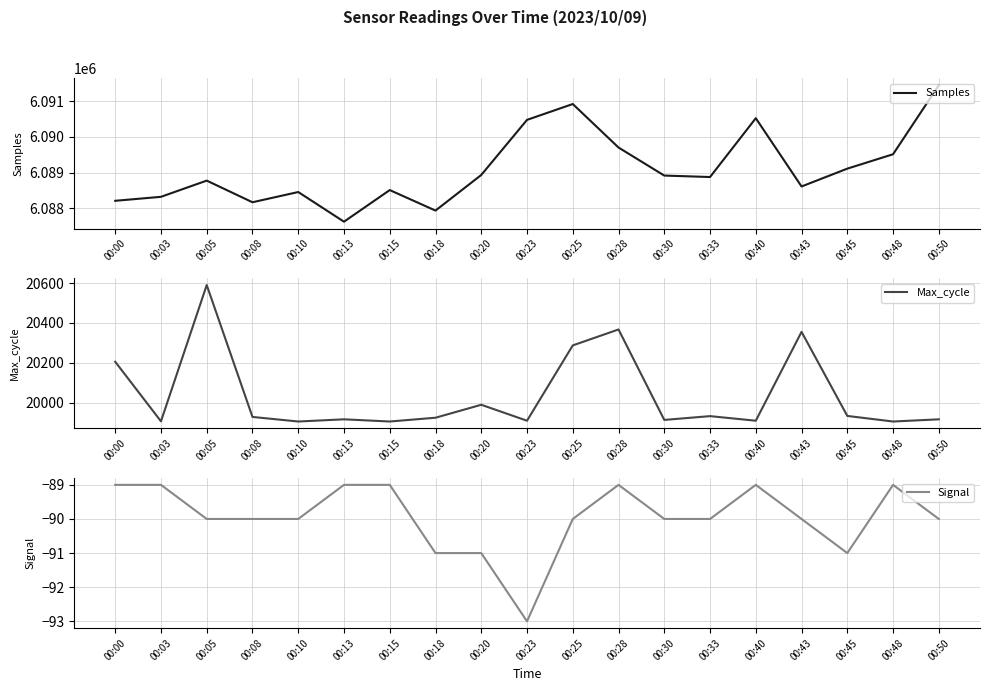

Count the number of categories in the chart.

19